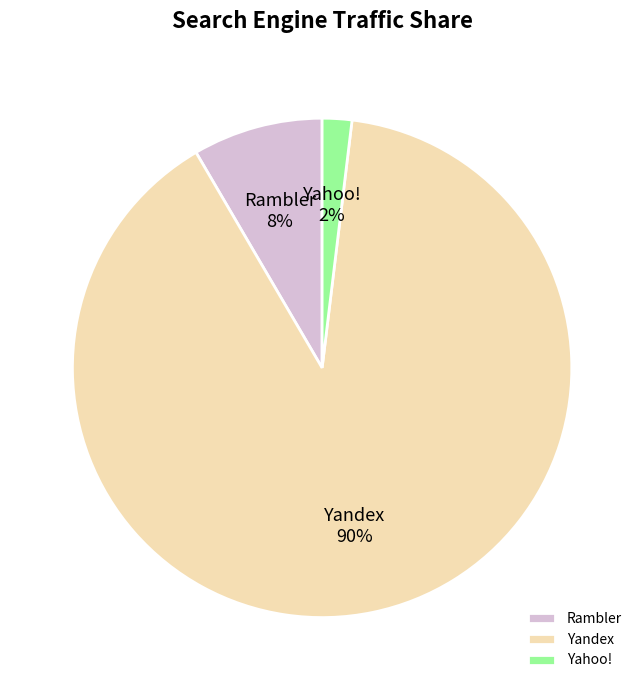

Does Yandex account for over 50% of the chart?

Yes